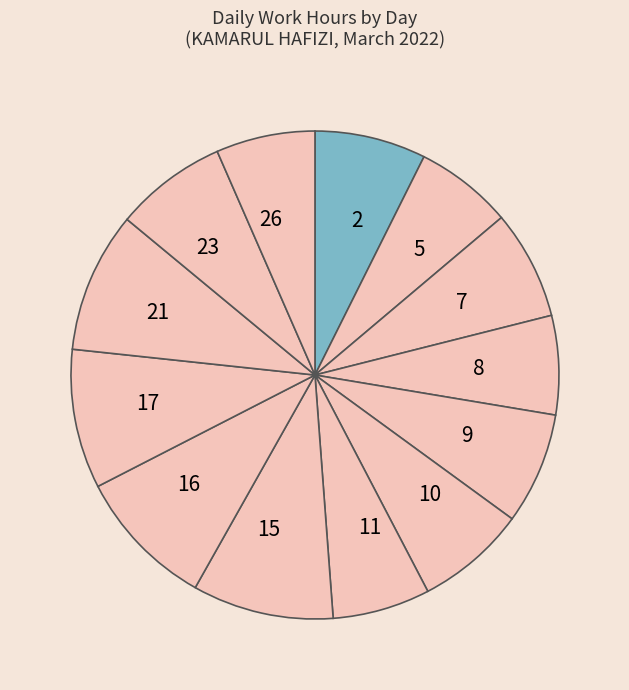

The 9 slice represents 7% of the pie. True or false?

True